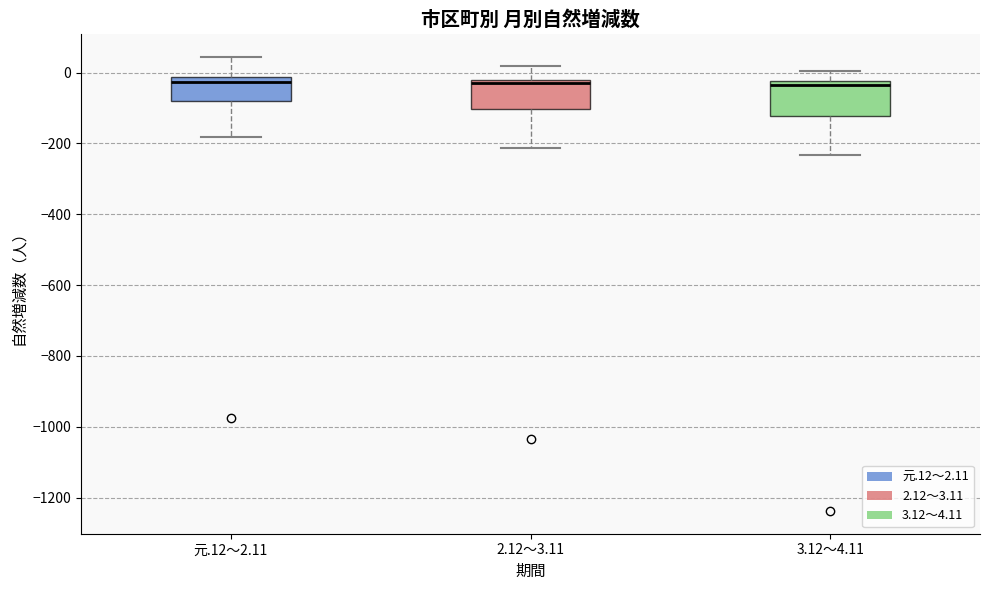

Reading left to right, transcribe this box plot: for each box, give where its median line is, the range the box spans, and where its two whiskers end, as read against the y-axis. The values are not printed on the chart, so give them approximately, as read against the axis.

元.12～2.11: median -20 (just below the box's upper edge), box -80 to -20, whiskers -180 to 40
2.12～3.11: median -40, box -100 to -20, whiskers -220 to 20
3.12～4.11: median -40, box -120 to -20, whiskers -240 to 0